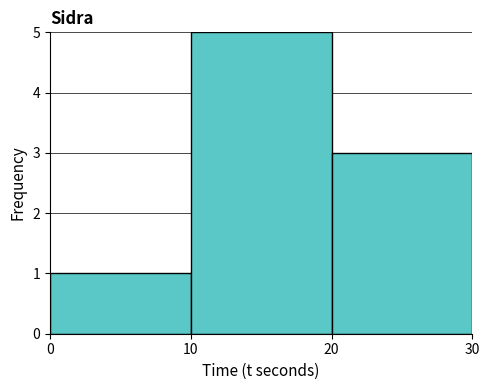

Over which range of the x-axis is the bar tallest?

10 to 20